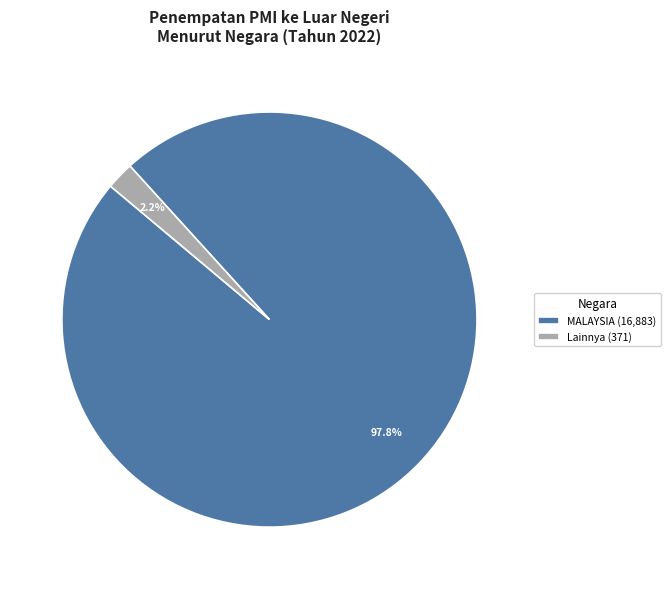

Which category has the biggest portion of the pie?

MALAYSIA (16,883)